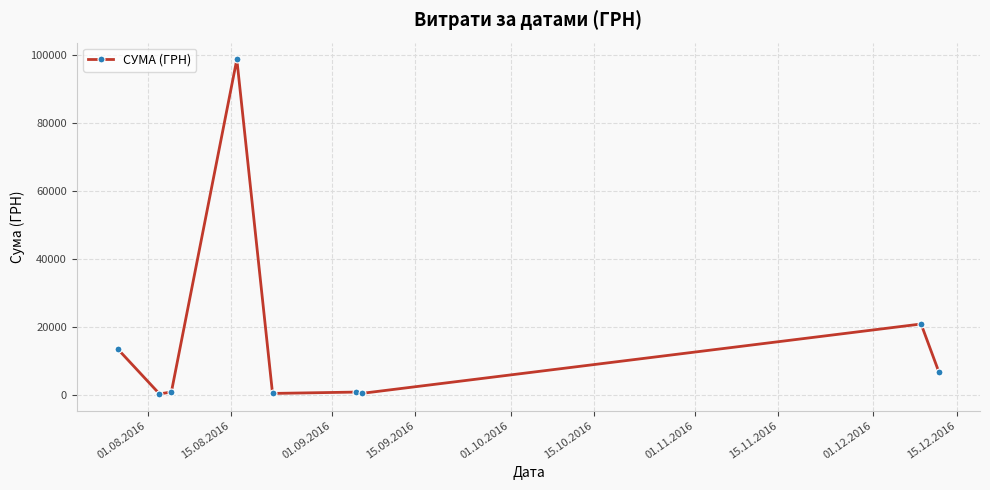

How many values exceed 997?

5